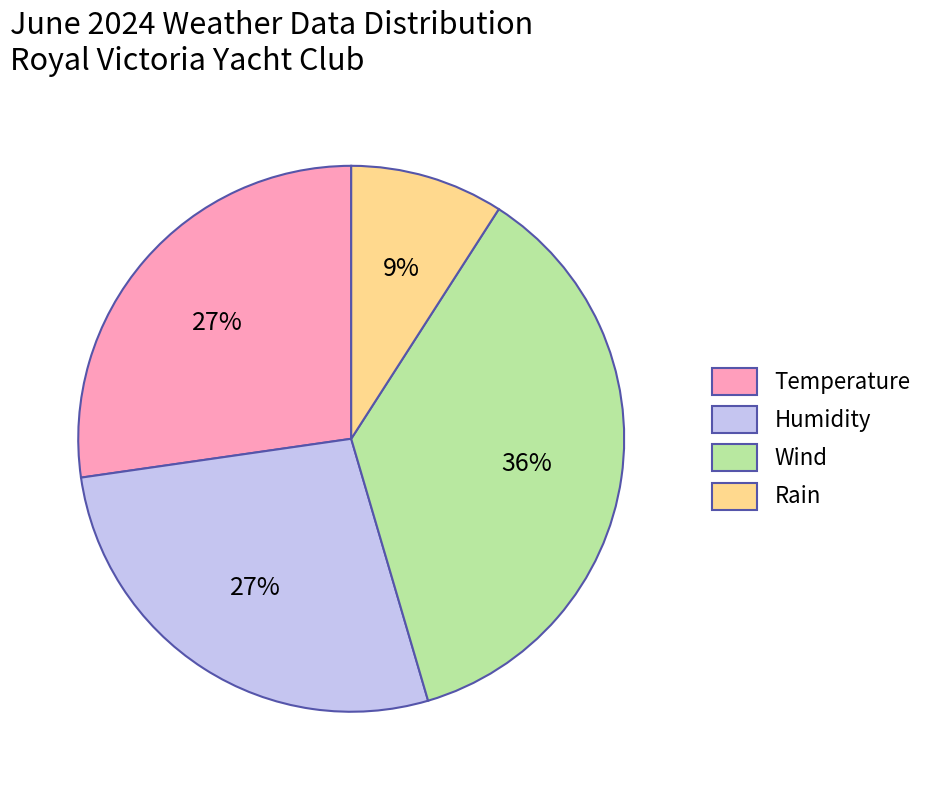

Which has a higher value, Wind or Temperature?

Wind